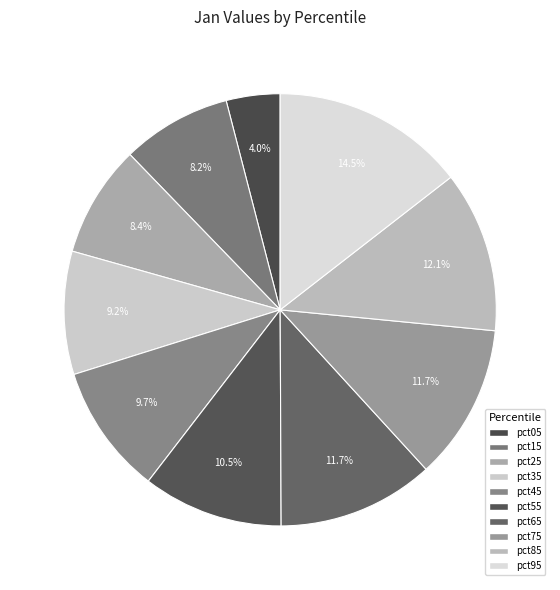

What is the largest slice in the pie chart?

pct95